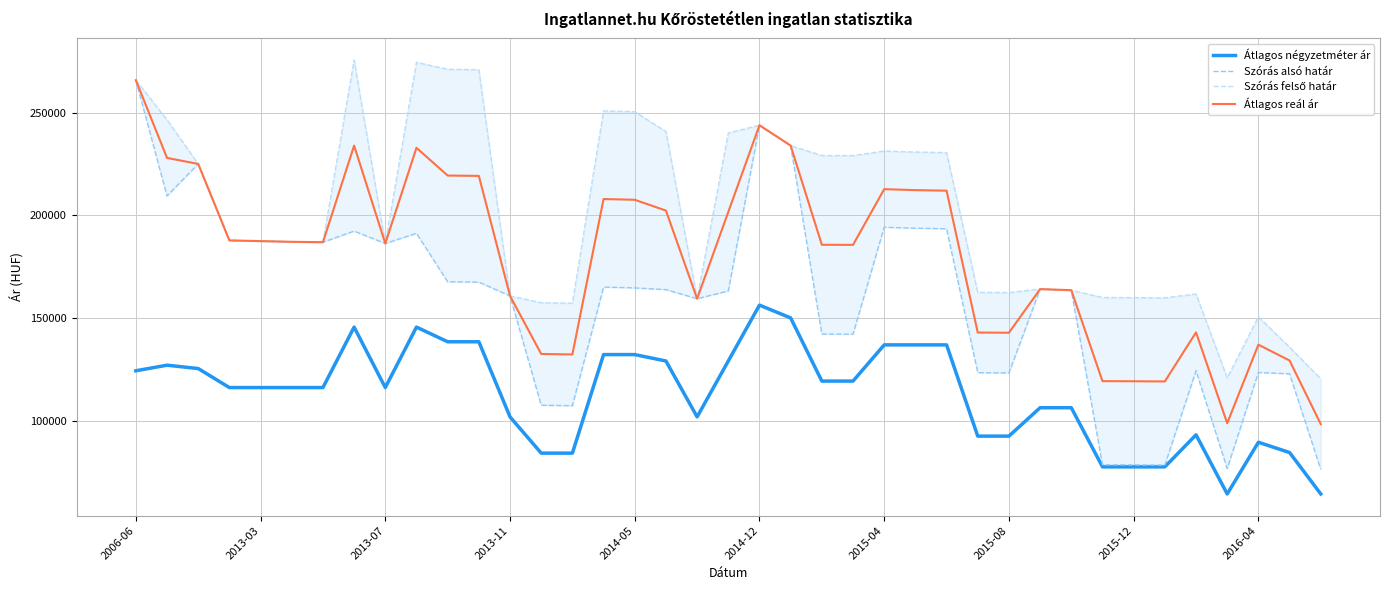

At which label does Átlagos négyzetméter ár reach its peak?

2014-12